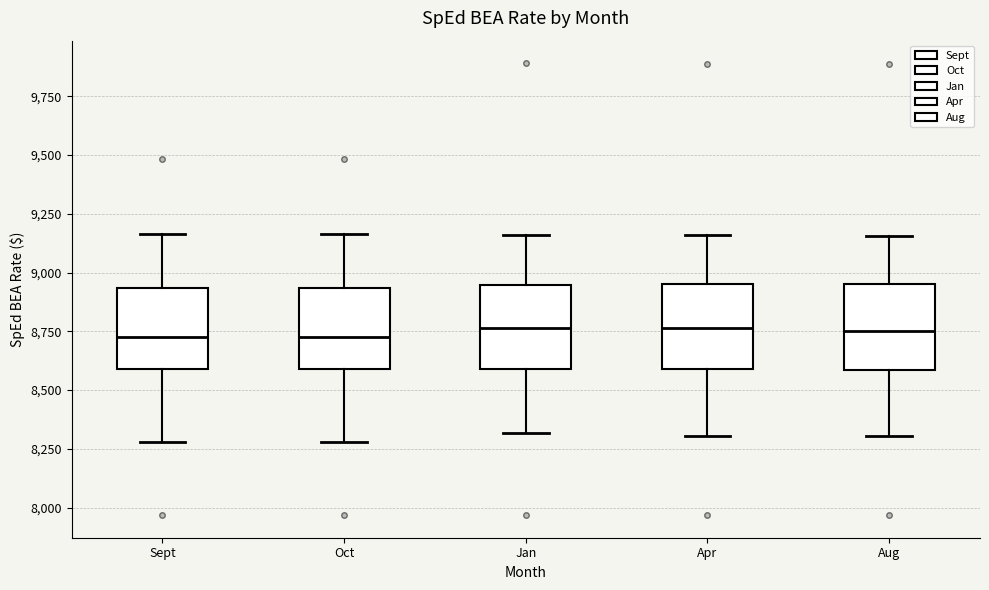

Where is the lower edge of the box for Apr on the y-axis? The values are not printed on the chart, so give them approximately, as read against the axis.

8600